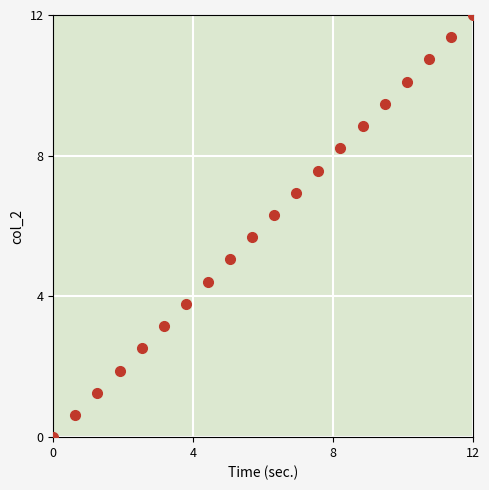

What is the range of Y values (max minus min)?

12.0